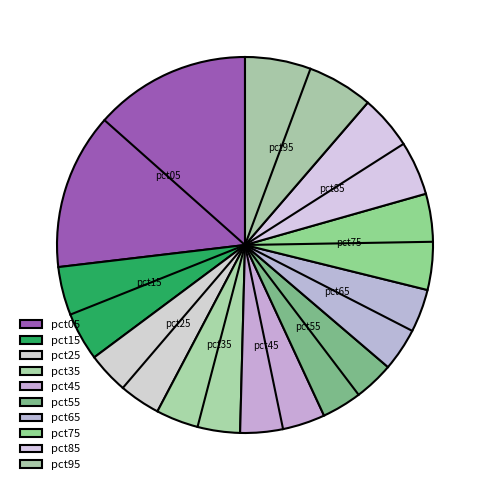

Does pct35 represent more than half of the total?

No